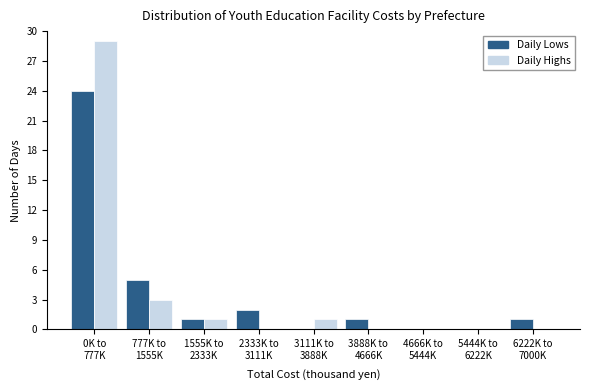

What is the maximum value for Daily Lows?

24